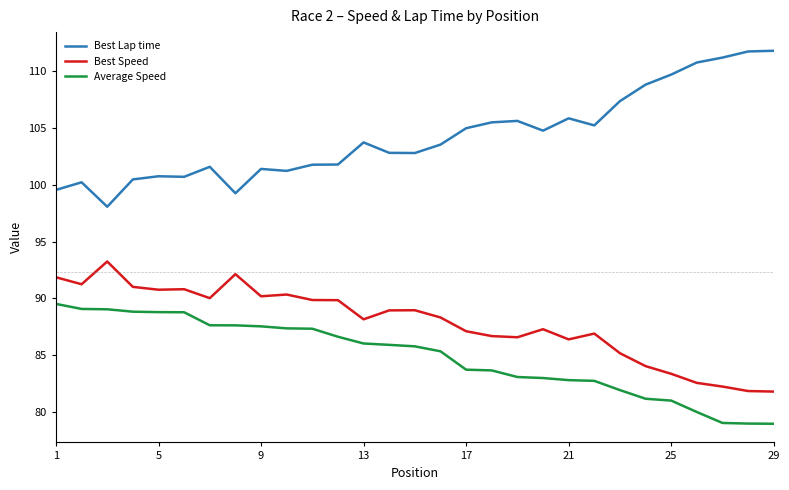

Which series has the largest total across all categories?

Best Lap time